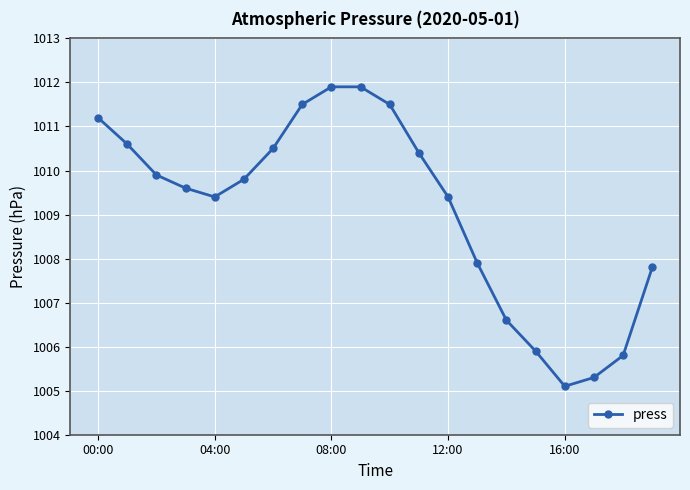

Is this an area chart (filled region under the line)?

No